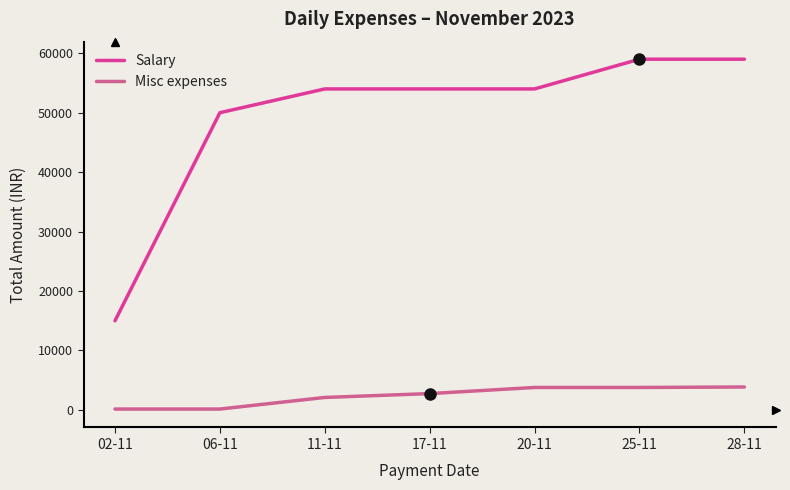

What position from the right is 28-11?

1